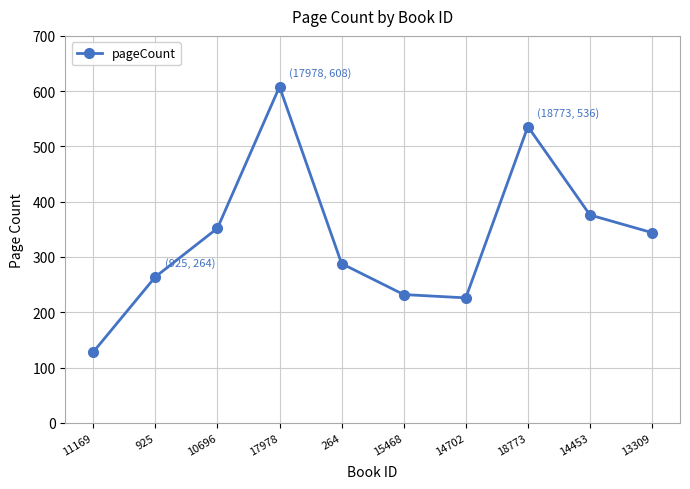

Which category has the highest value across all series?

17978